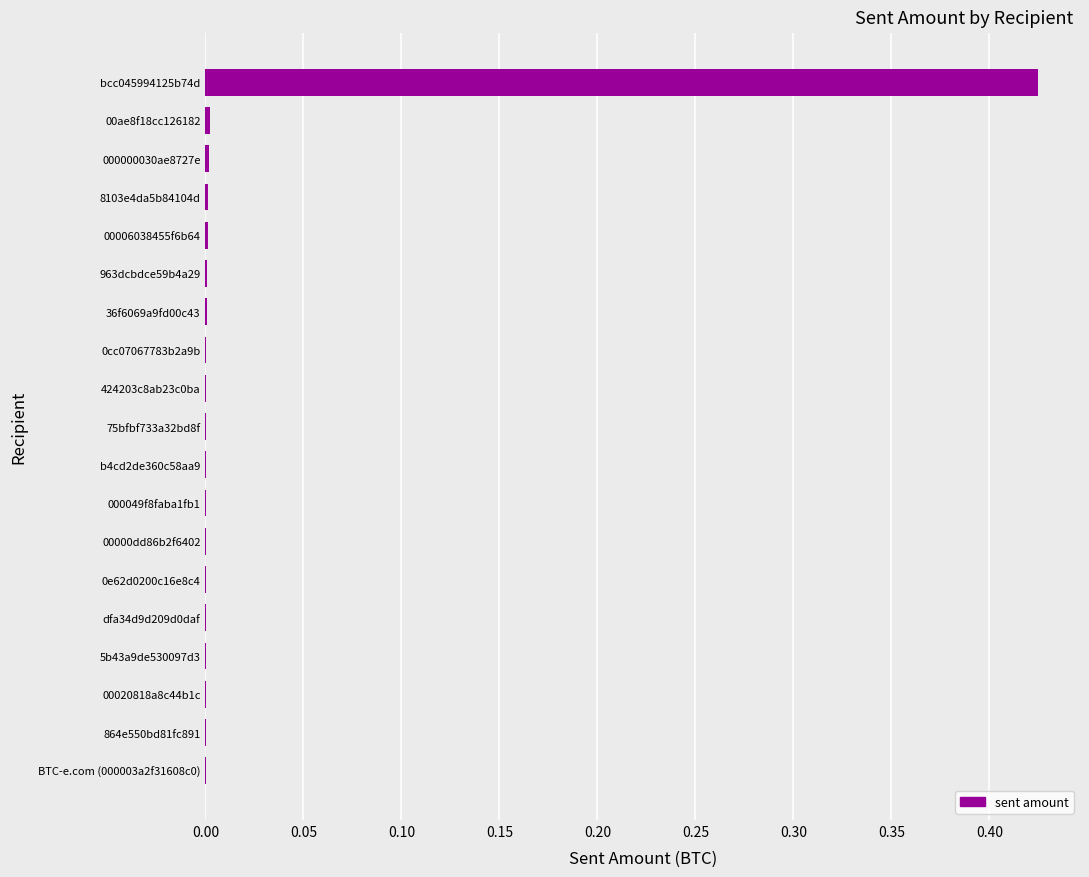

The chart shows a value of 0.0 at 0cc07067783b2a9b. True or false?

True